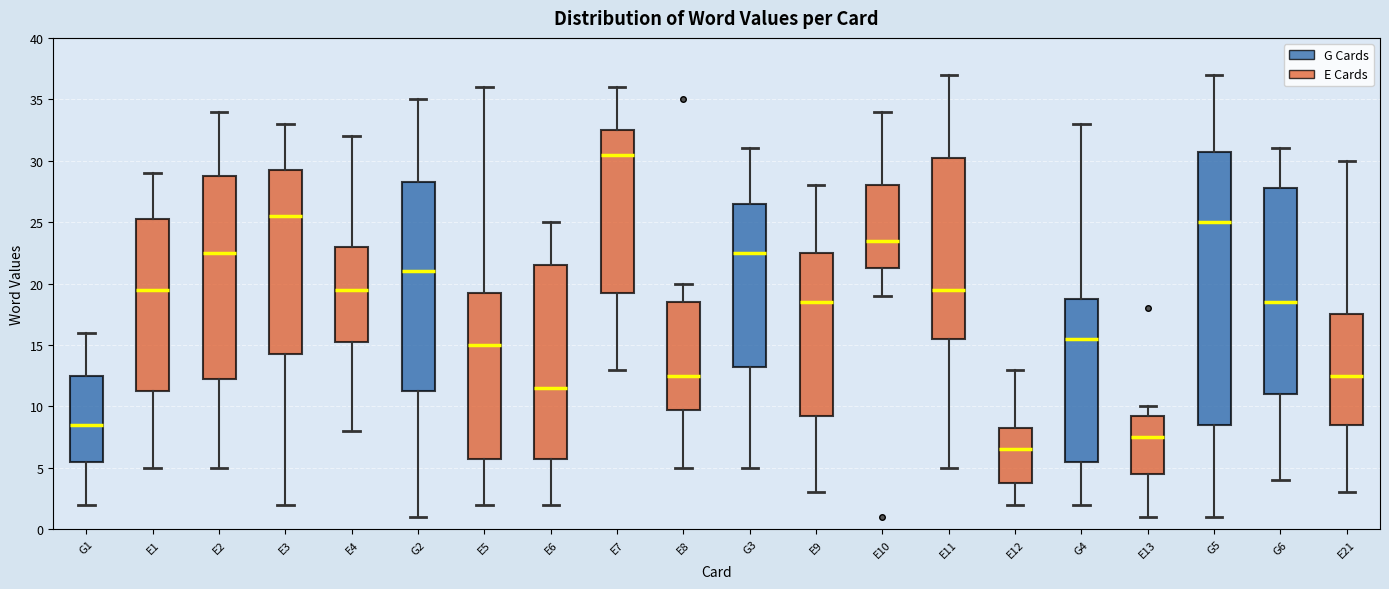

Comparing the boxes themselves (not the whiskers), which one is the tallest?

G5